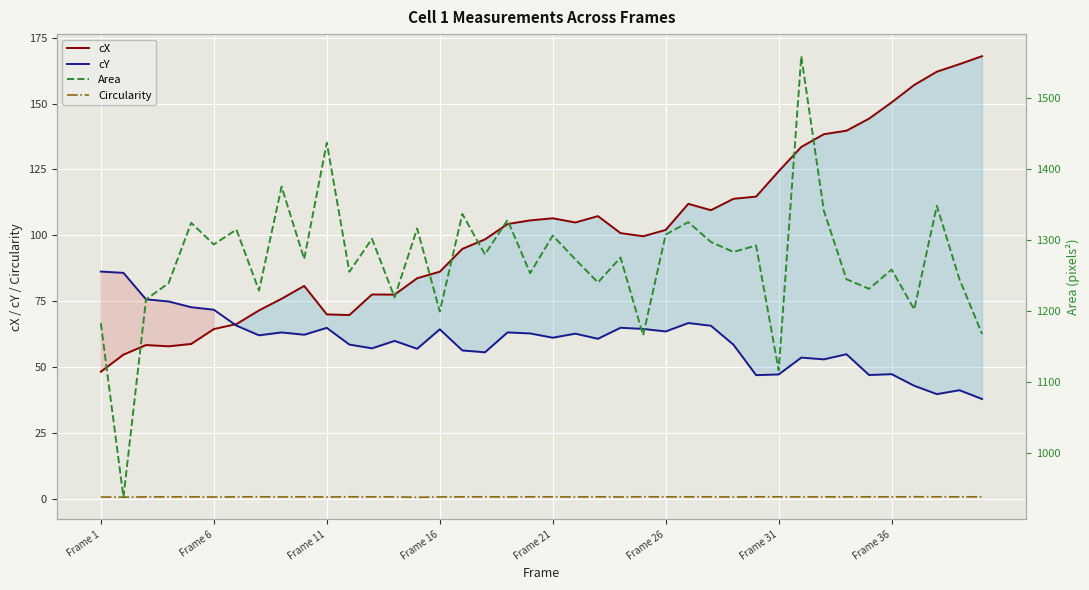

True or false: cX and Circularity intersect in this chart.

False